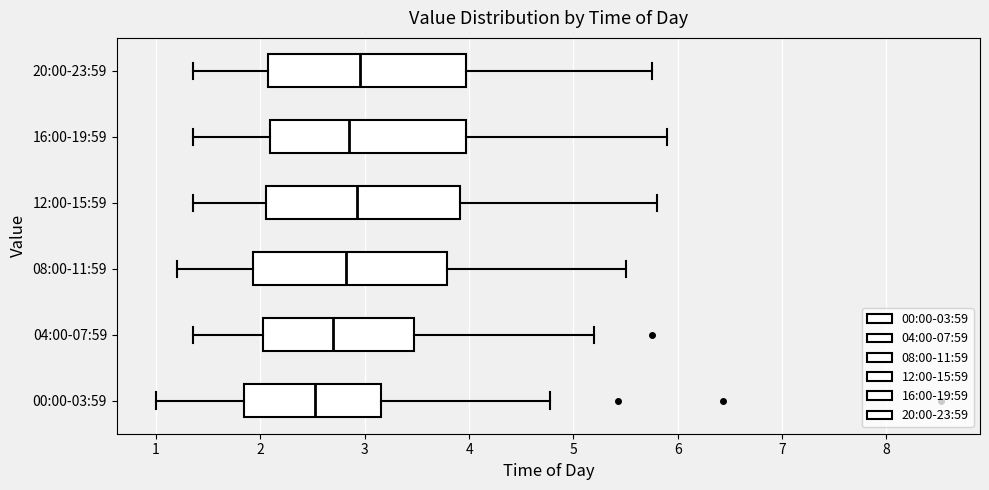

Reading bottom to top, read every box against the x-axis: the position of its median line, the range the box covers, and the ends of its whiskers. The values are not printed on the chart, so give them approximately, as read against the axis.

00:00-03:59: median 2.5, box 1.8 to 3.2, whiskers 1.0 to 4.8
04:00-07:59: median 2.7, box 2.0 to 3.5, whiskers 1.4 to 5.2
08:00-11:59: median 2.8, box 1.9 to 3.8, whiskers 1.2 to 5.5
12:00-15:59: median 2.9, box 2.1 to 3.9, whiskers 1.4 to 5.8
16:00-19:59: median 2.9, box 2.1 to 4.0, whiskers 1.4 to 5.9
20:00-23:59: median 3.0, box 2.1 to 4.0, whiskers 1.4 to 5.8